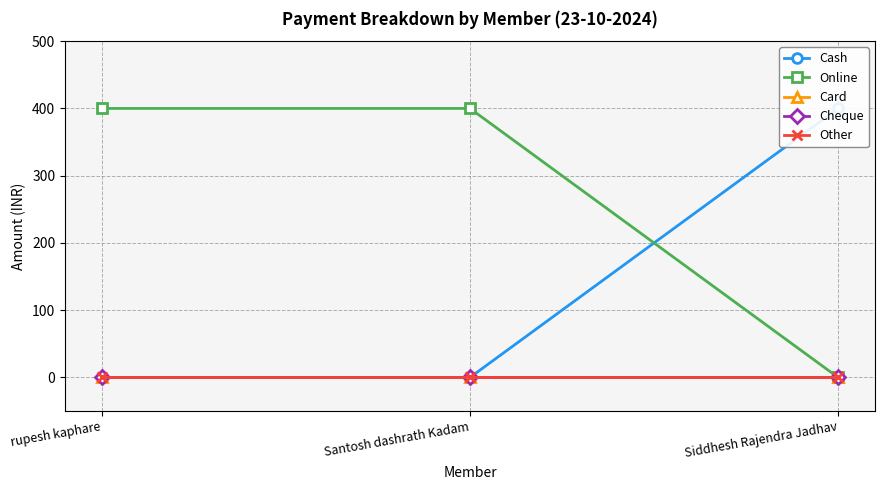

Reading left to right, transcribe all the data shown in this chart.

Cash: rupesh kaphare=0	Santosh dashrath Kadam=0	Siddhesh Rajendra Jadhav=400
Online: rupesh kaphare=400	Santosh dashrath Kadam=400	Siddhesh Rajendra Jadhav=0
Card: rupesh kaphare=0	Santosh dashrath Kadam=0	Siddhesh Rajendra Jadhav=0
Cheque: rupesh kaphare=0	Santosh dashrath Kadam=0	Siddhesh Rajendra Jadhav=0
Other: rupesh kaphare=0	Santosh dashrath Kadam=0	Siddhesh Rajendra Jadhav=0